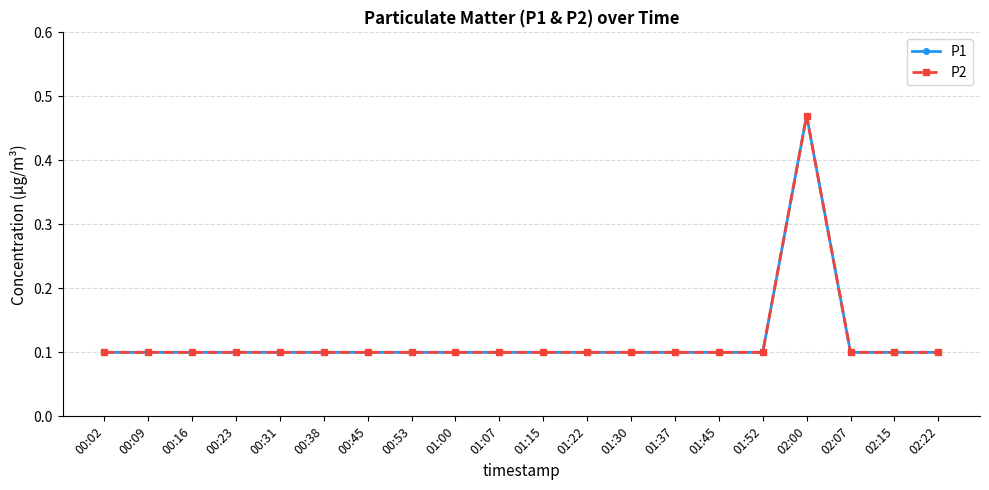

Is this an area chart (filled region under the line)?

No